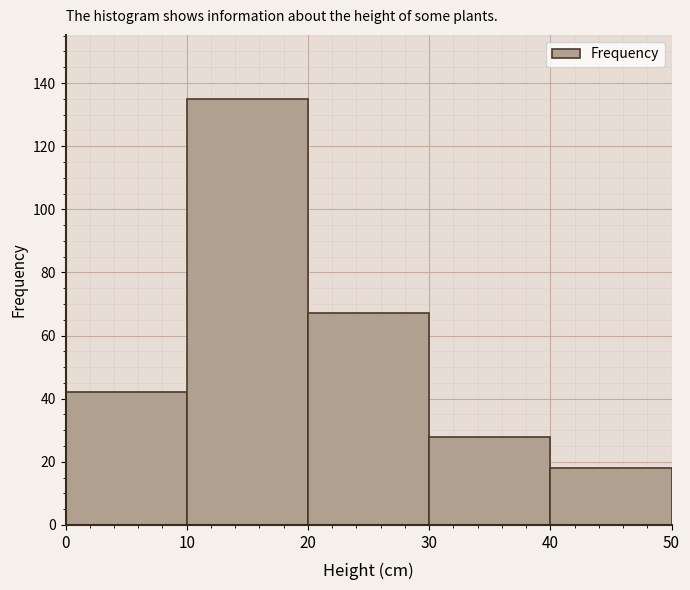

How tall is the bar that spans 10 to 20 on the x-axis? The values are not printed on the chart, so give them approximately, as read against the axis.

136